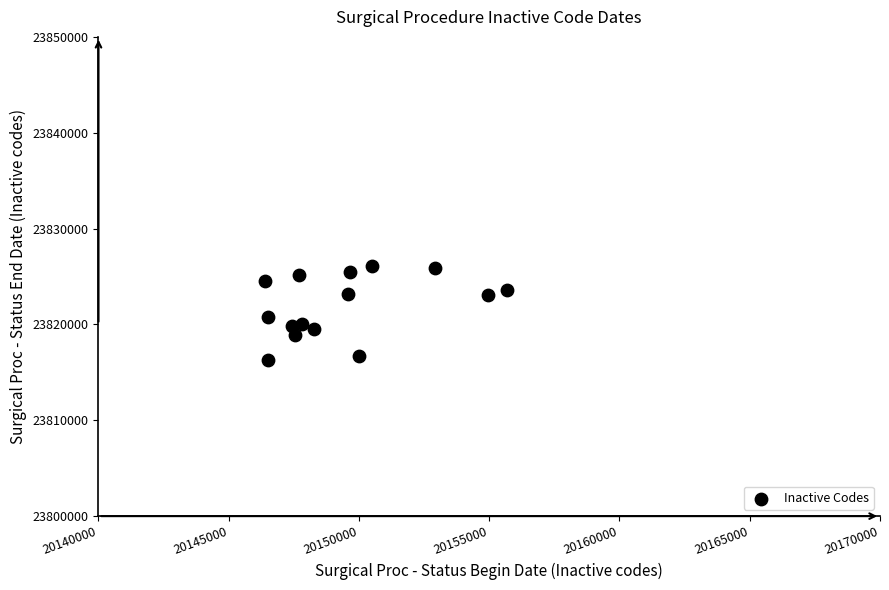

What is the range of X values (max minus min)?

9265